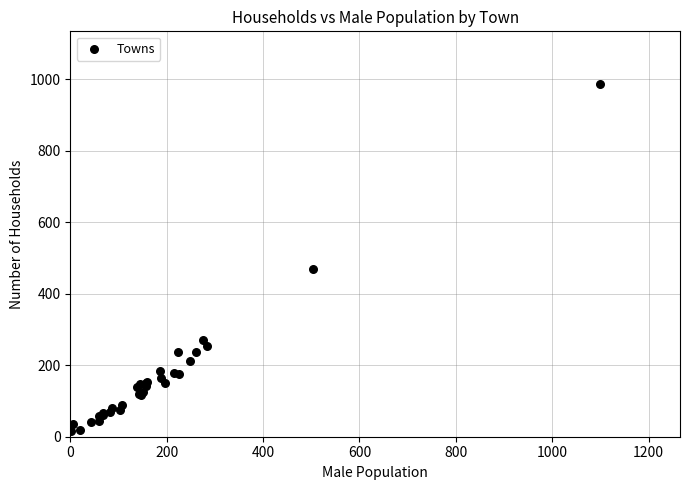

What Y value in the scatter plot is closest to 501?

468